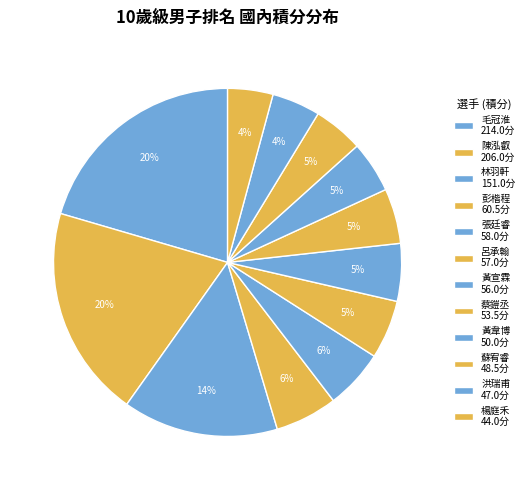

Rank the categories by value from highest to lowest.

毛冠淮, 陳泓叡, 林羽軒, 彭楷程, 張廷睿, 呂承翰, 黃宣霖, 蔡鎧丞, 黃韋博, 蘇宥睿, 洪瑞甫, 楊庭禾